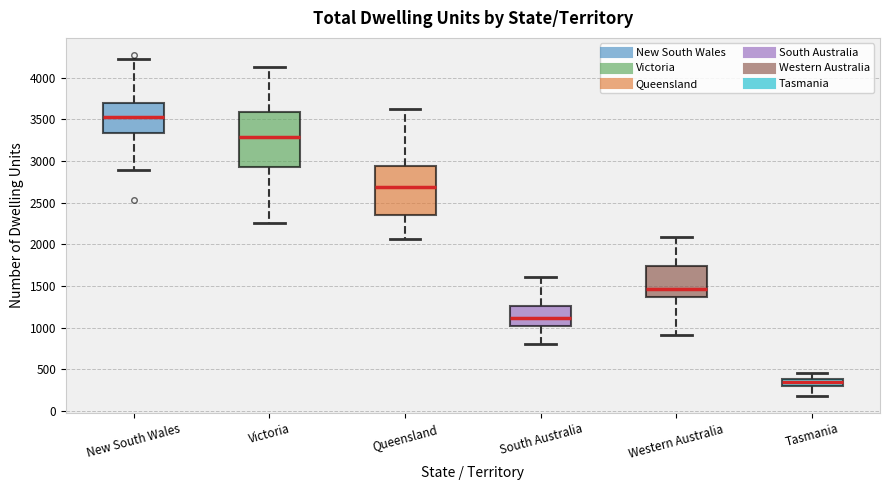

Which box is the tallest, from its lower edge to its upper edge?

Victoria